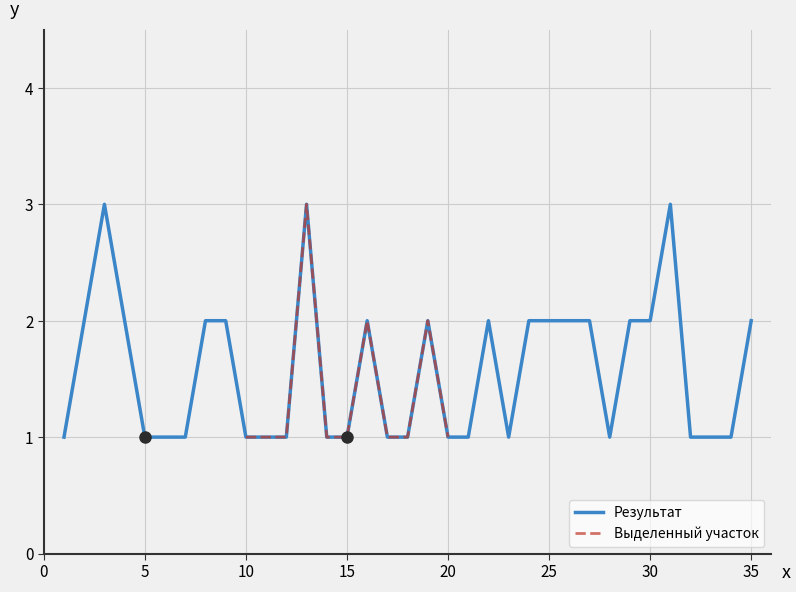

What is the difference between the maximum and second lowest values?

2